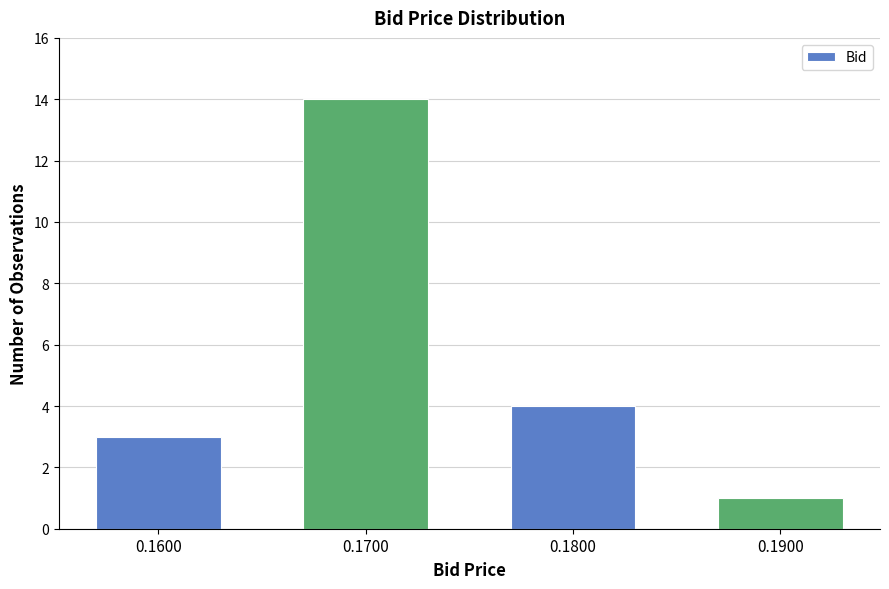

Reading left to right, list all the values displayed in this chart.

3	14	4	1